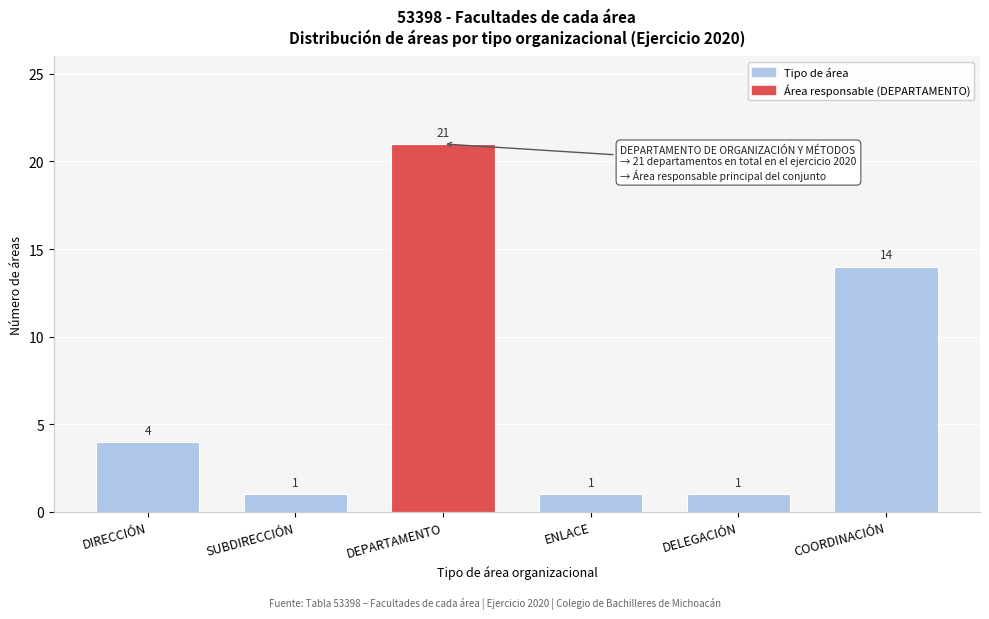

Reading left to right, extract all data points from this chart.

DIRECCIÓN=4	SUBDIRECCIÓN=1	DEPARTAMENTO=21	ENLACE=1	DELEGACIÓN=1	COORDINACIÓN=14